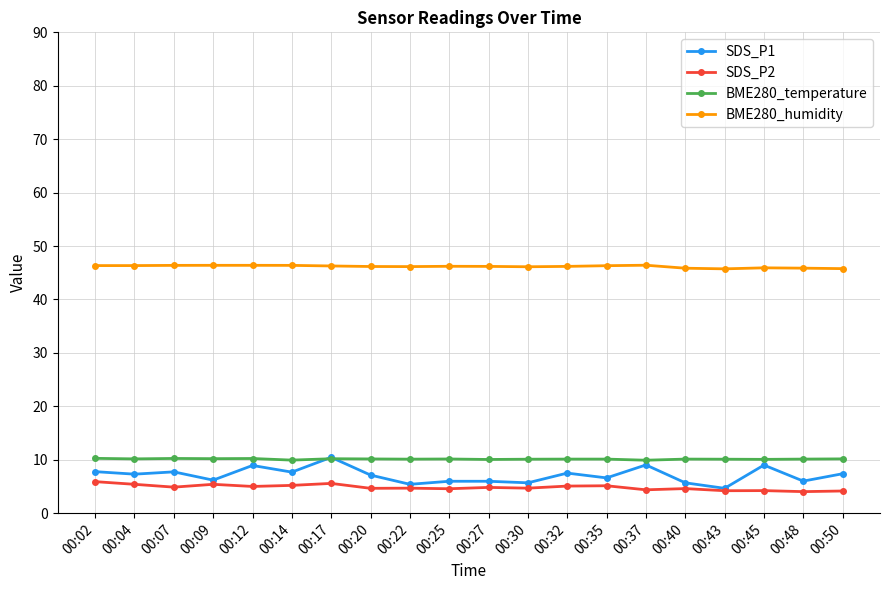

True or false: SDS_P2 and BME280_temperature intersect in this chart.

False